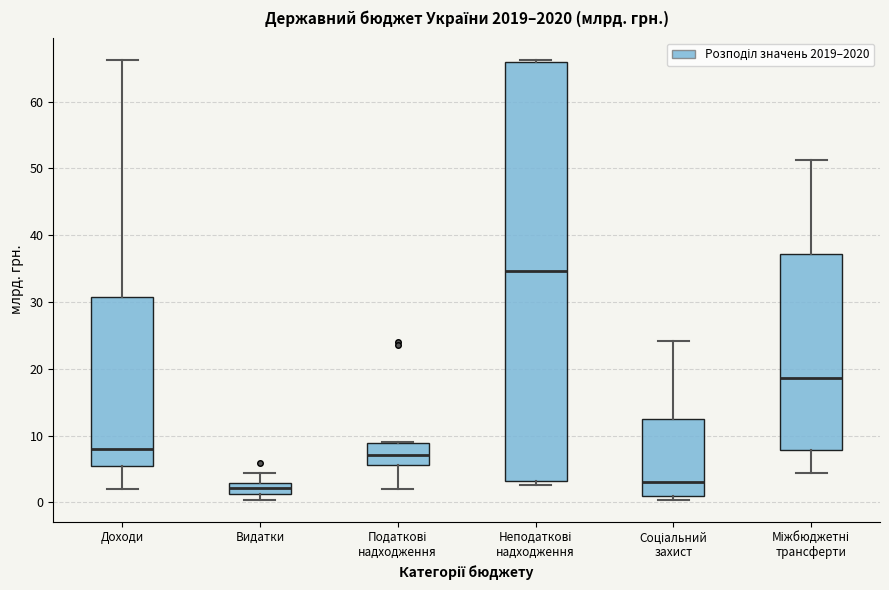

Which box's median line is the highest?

Неподаткові надходження